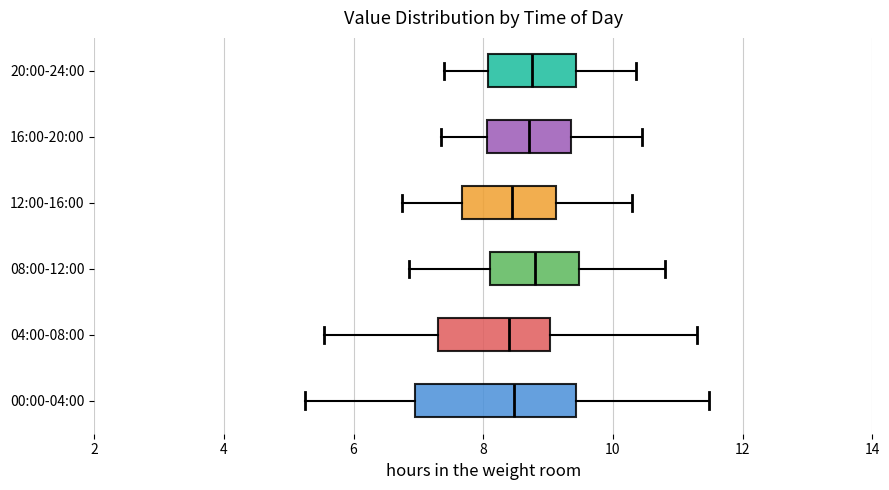

Which box is the widest, from its left edge to its right edge?

00:00-04:00